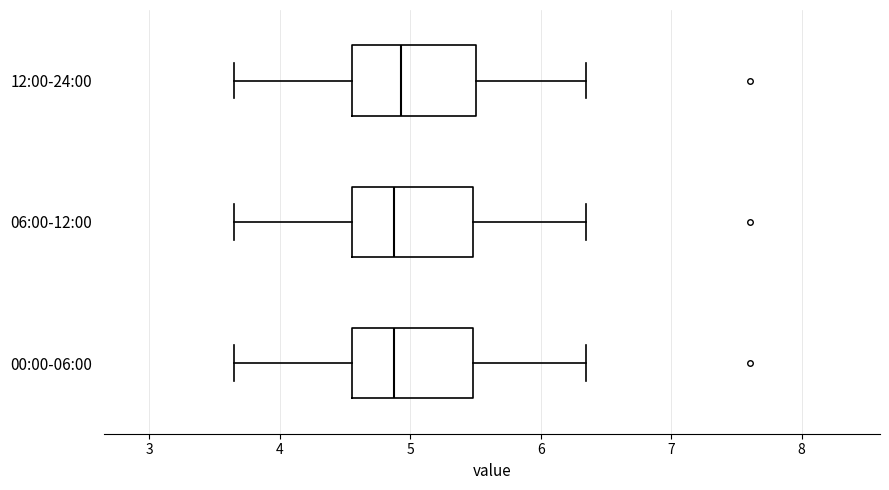

Reading bottom to top, transcribe this box plot: for each box, give where its median line is, the range the box spans, and where its two whiskers end, as read against the x-axis. The values are not printed on the chart, so give them approximately, as read against the axis.

00:00-06:00: median 4.9, box 4.6 to 5.5, whiskers 3.7 to 6.4
06:00-12:00: median 4.9, box 4.6 to 5.5, whiskers 3.7 to 6.4
12:00-24:00: median 4.9, box 4.6 to 5.5, whiskers 3.7 to 6.4